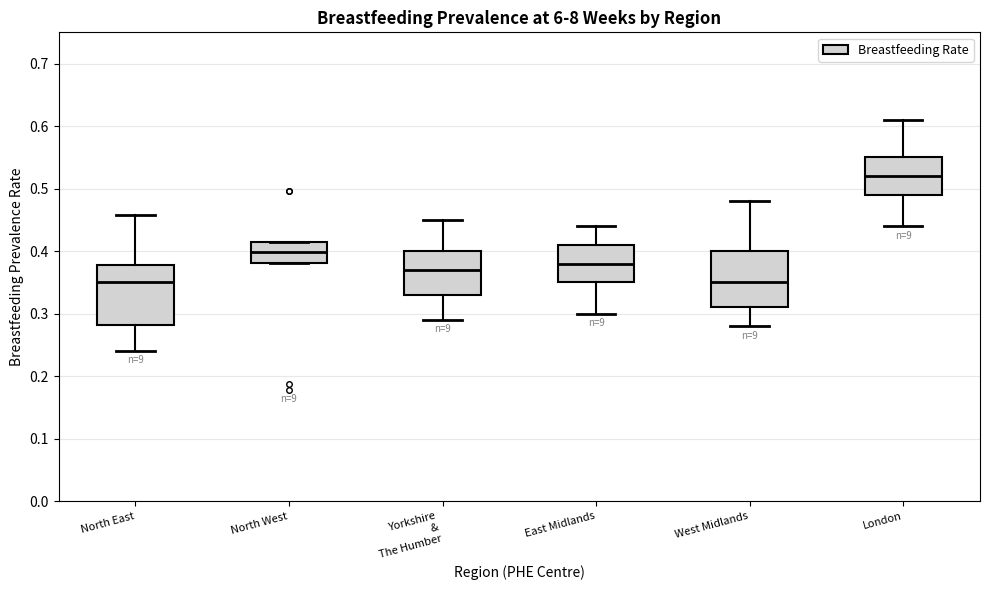

Reading left to right, read every box against the y-axis: the position of its median line, the range the box covers, and the ends of its whiskers. The values are not printed on the chart, so give them approximately, as read against the axis.

North East: median 0.35, box 0.28 to 0.38, whiskers 0.24 to 0.46
North West: median 0.40, box 0.38 to 0.41, whiskers 0.38 to 0.41
Yorkshire & The Humber: median 0.37, box 0.33 to 0.40, whiskers 0.29 to 0.45
East Midlands: median 0.38, box 0.35 to 0.41, whiskers 0.30 to 0.44
West Midlands: median 0.35, box 0.31 to 0.40, whiskers 0.28 to 0.48
London: median 0.52, box 0.49 to 0.55, whiskers 0.44 to 0.61